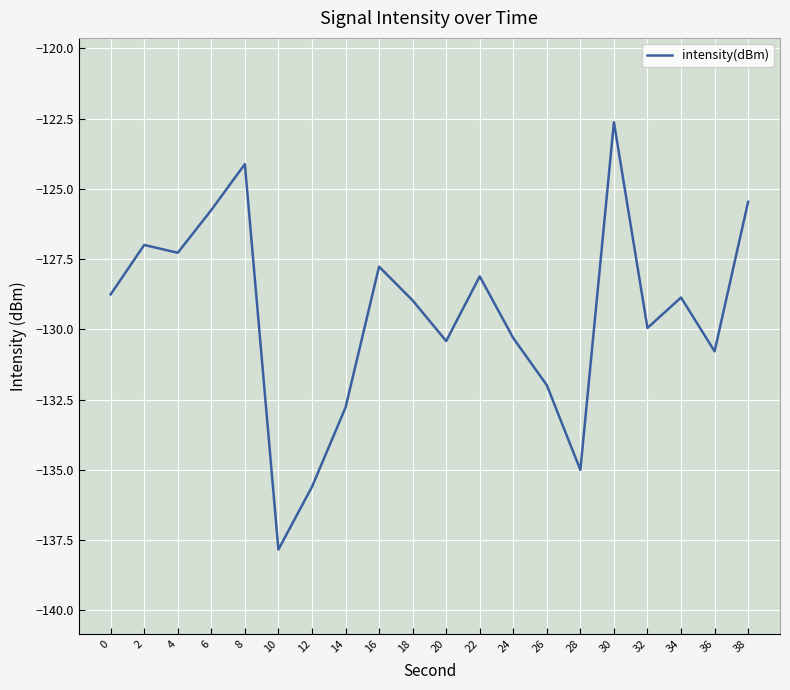

What is the difference between the maximum and second lowest values?

13.0